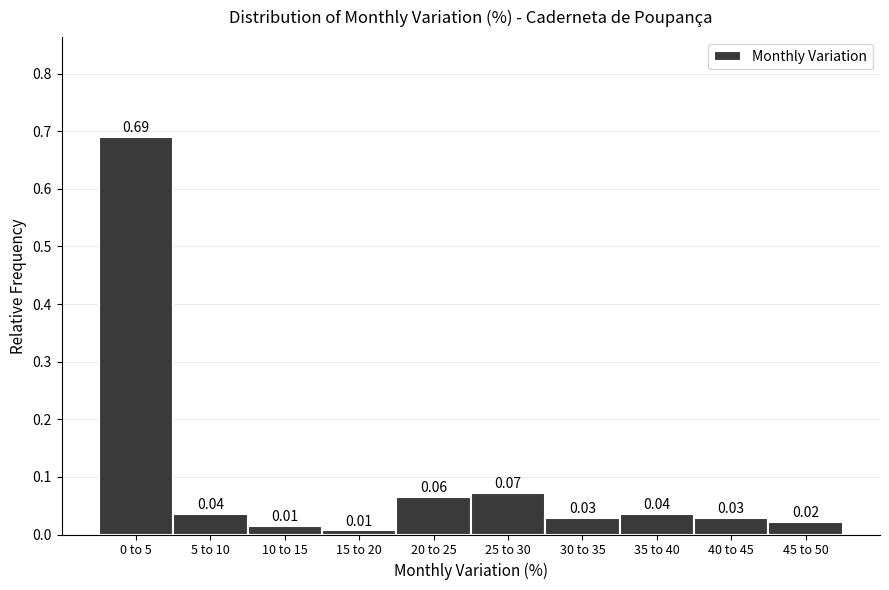

What is the sum of all values?

1.0